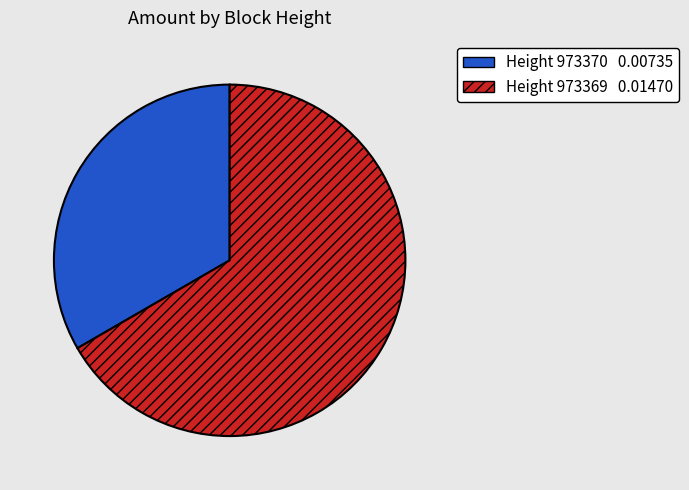

Does any single category account for the majority?

Yes